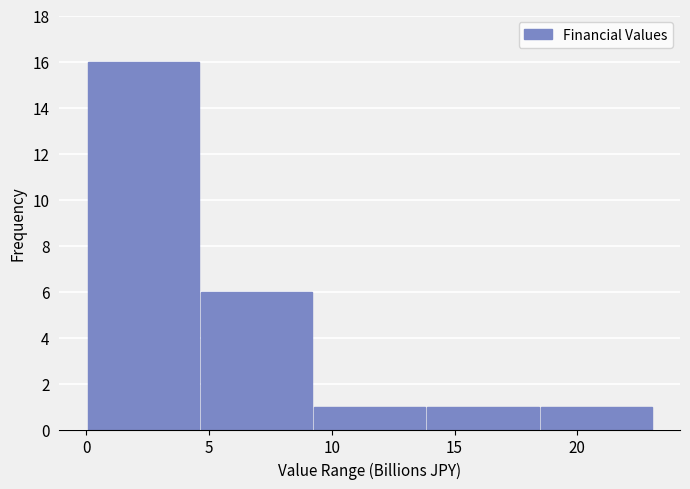

Over which range of the x-axis is the bar tallest?

0.0 to 4.5